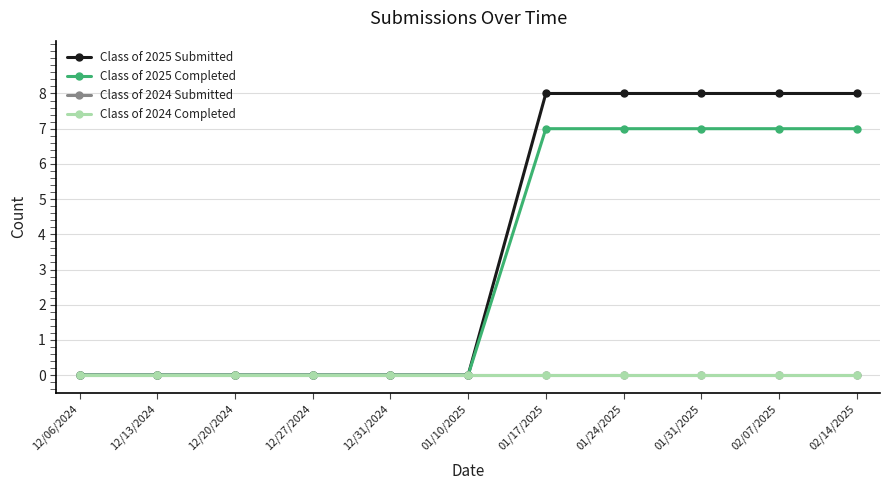

Does the chart have visible grid lines?

Yes